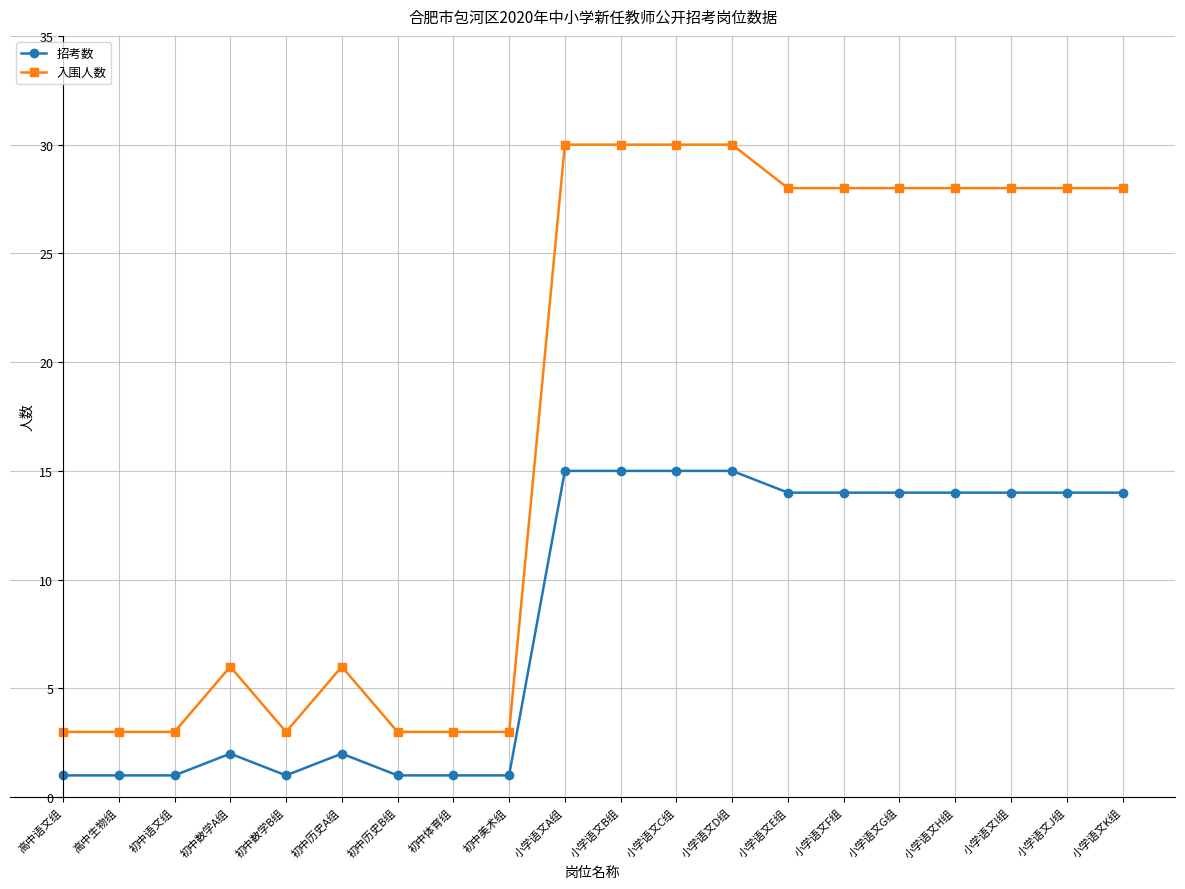

What are all the series names shown in the legend?

招考数, 入围人数